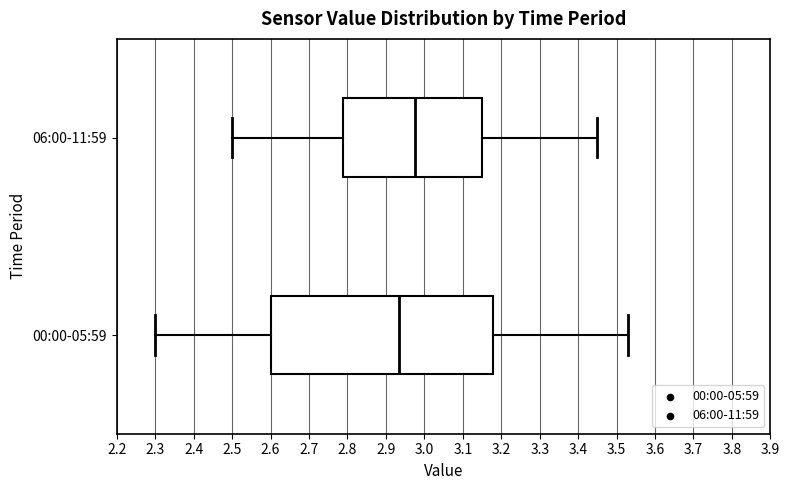

Where is the left edge of the box for 06:00-11:59 on the x-axis? The values are not printed on the chart, so give them approximately, as read against the axis.

2.79